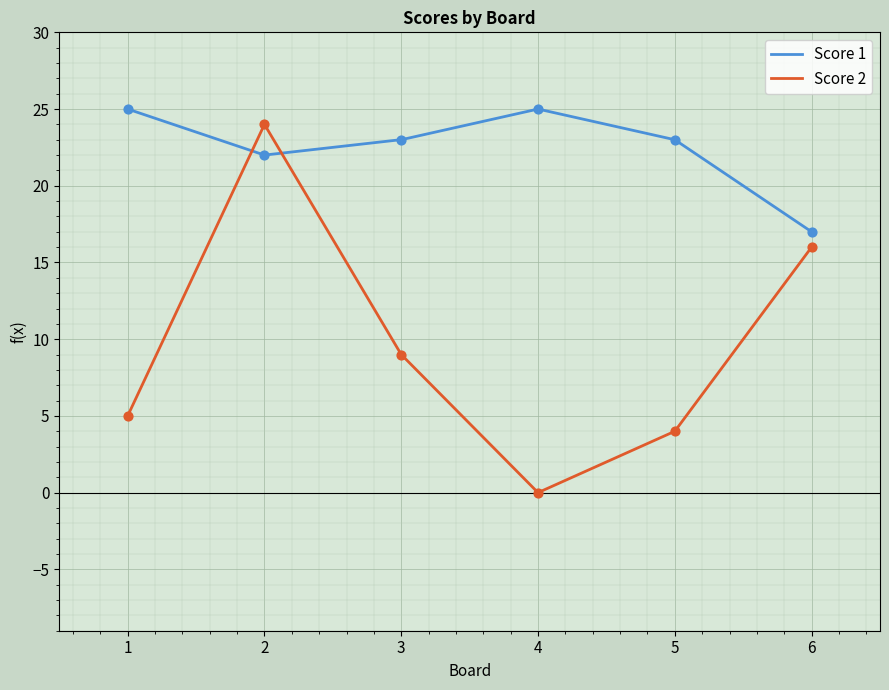

At how many categories does at least one series exceed 11?

6